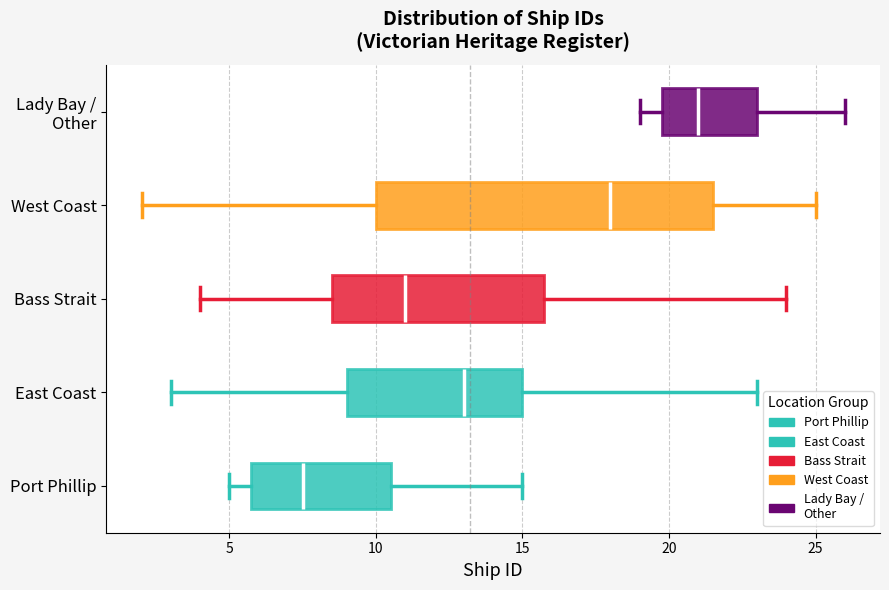

Reading bottom to top, transcribe this box plot: for each box, give where its median line is, the range the box spans, and where its two whiskers end, as read against the x-axis. The values are not printed on the chart, so give them approximately, as read against the axis.

Port Phillip: median 7.5, box 6.0 to 10.5, whiskers 5.0 to 15.0
East Coast: median 13.0, box 9.0 to 15.0, whiskers 3.0 to 23.0
Bass Strait: median 11.0, box 8.5 to 16.0, whiskers 4.0 to 24.0
West Coast: median 18.0, box 10.0 to 21.5, whiskers 2.0 to 25.0
Lady Bay / Other: median 21.0, box 20.0 to 23.0, whiskers 19.0 to 26.0